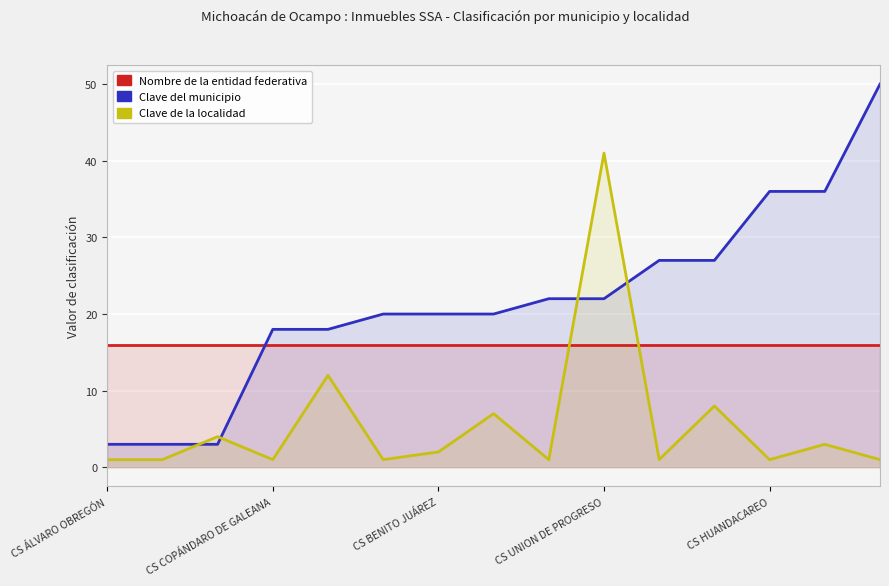

How many distinct data groups are displayed?

3